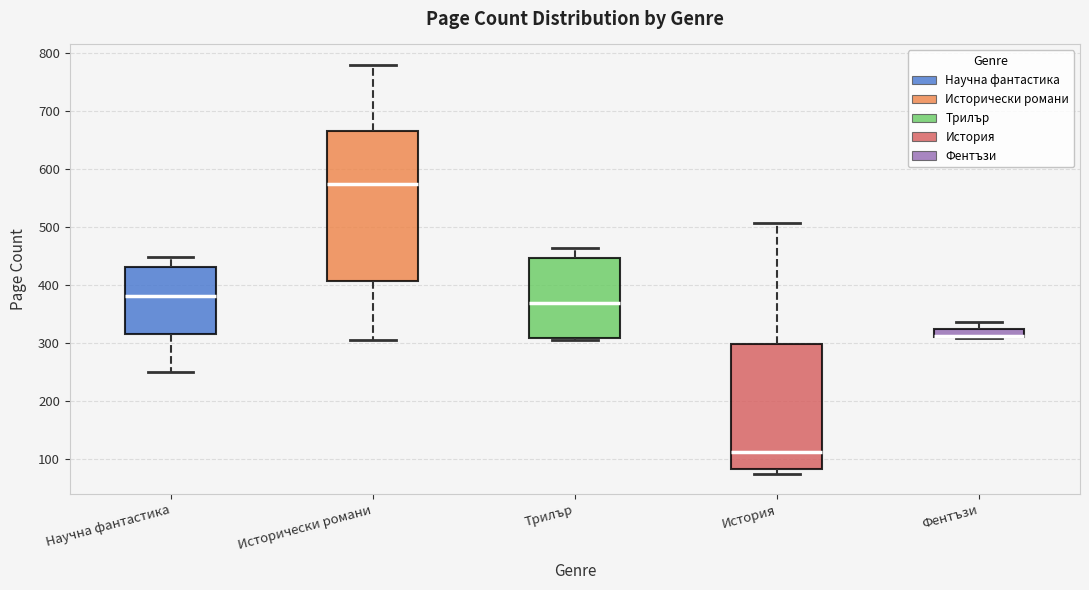

Comparing the boxes themselves (not the whiskers), which one is the tallest?

Исторически романи